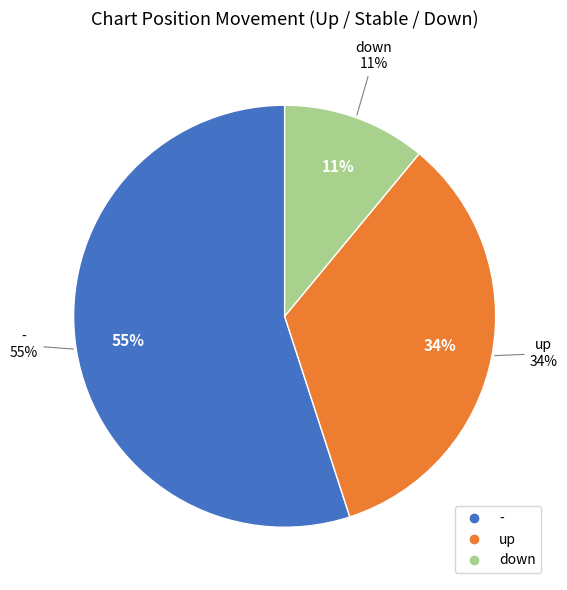

To the nearest percent, what is the average slice percentage?

33%